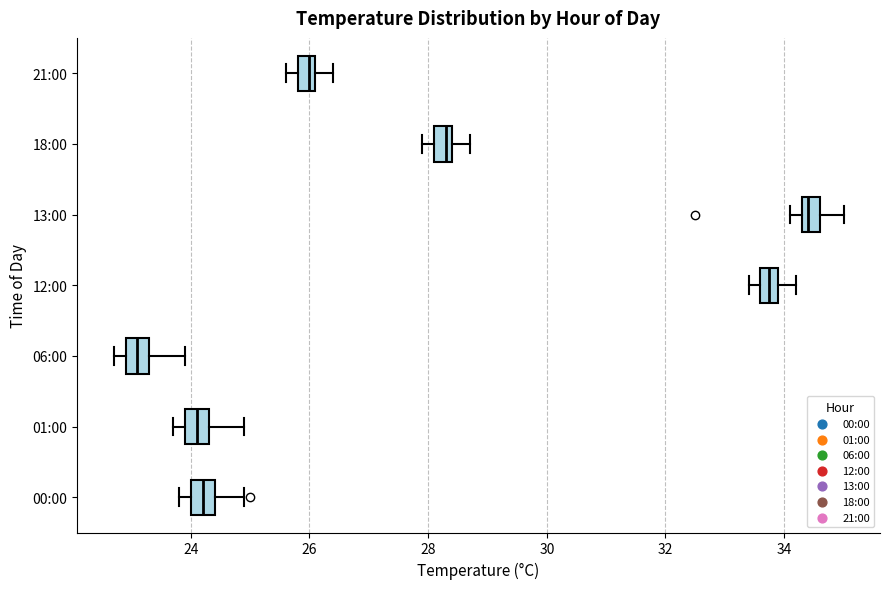

Which box has the furthest to the left median line?

06:00